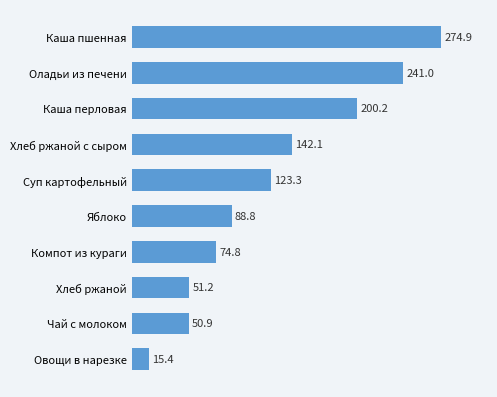

The value at Суп картофельный is 68.5. True or false?

False